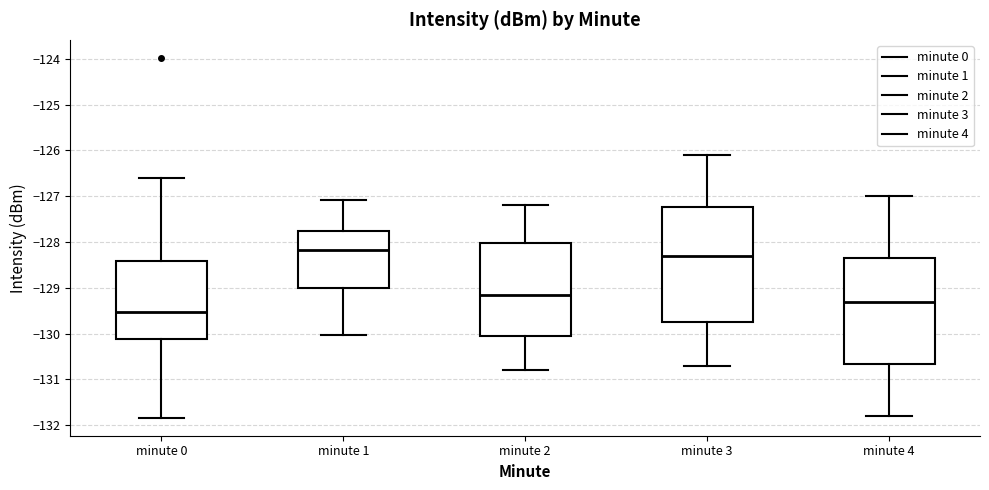

Which box has the highest median line?

minute 1